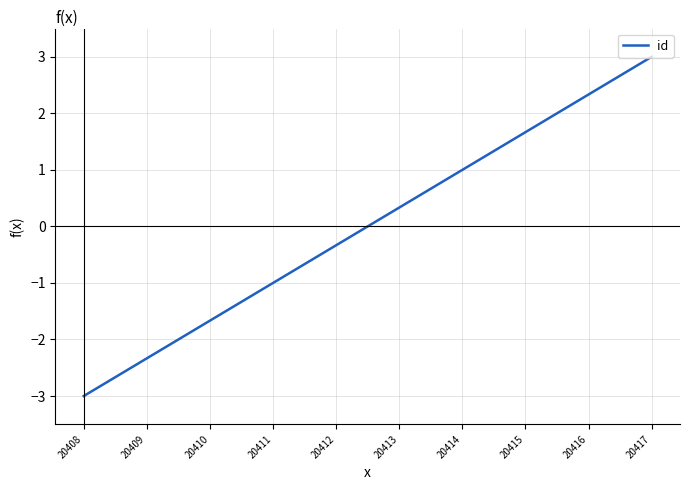

Where does the data first go above 0?

20413